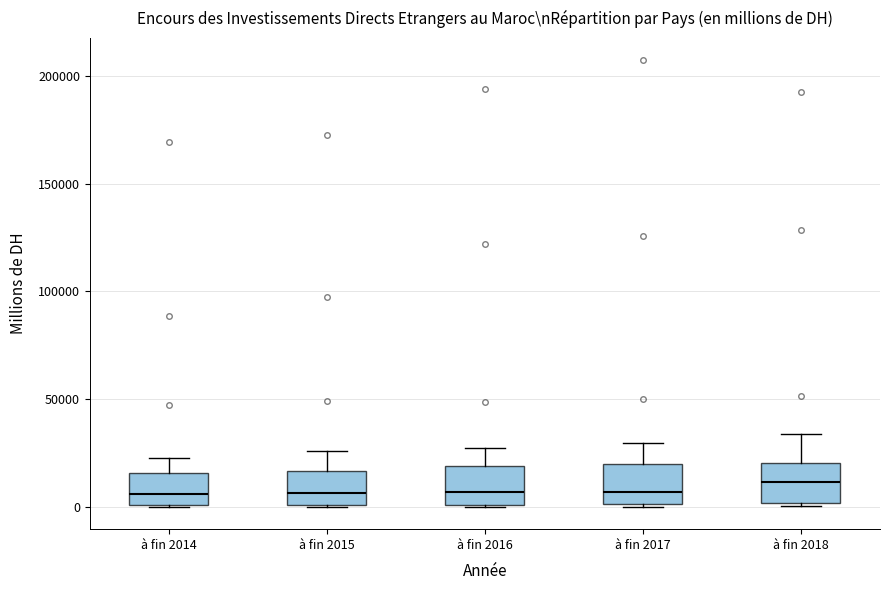

Where does the upper whisker of the box for à fin 2016 end on the y-axis? The values are not printed on the chart, so give them approximately, as read against the axis.

25000